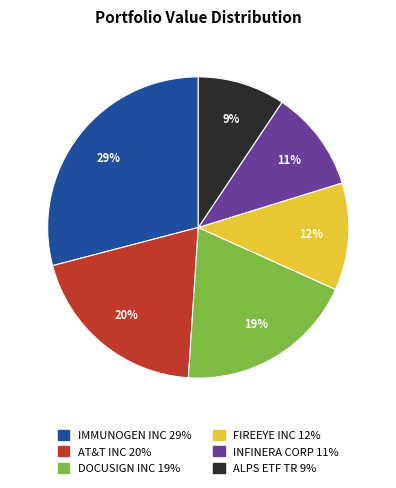

Which slice is the smallest?

ALPS ETF TR